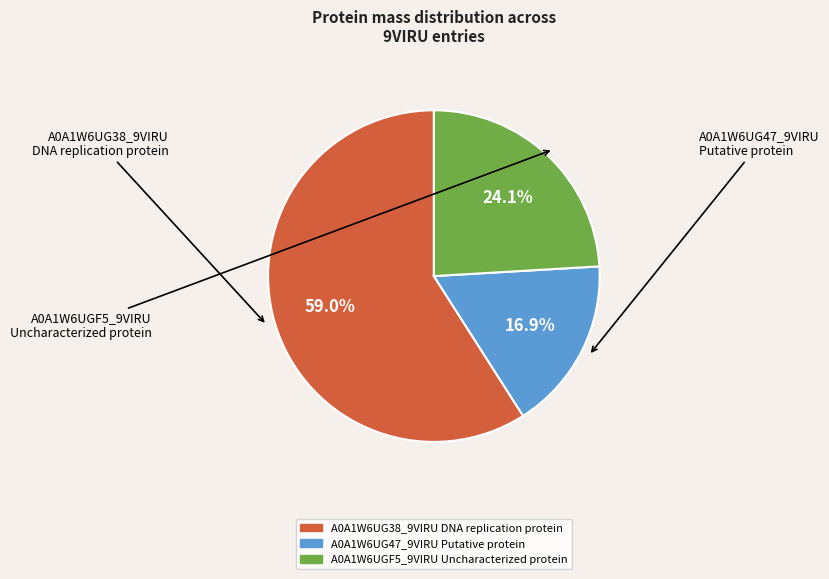

Combined, do A0A1W6UGF5_9VIRU Uncharacterized protein and A0A1W6UG38_9VIRU DNA replication protein account for over 50%?

Yes